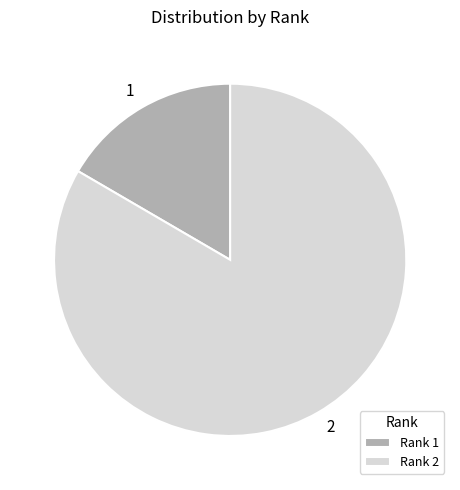

Approximately how many times larger is the value at 2 compared to 1?

5.0